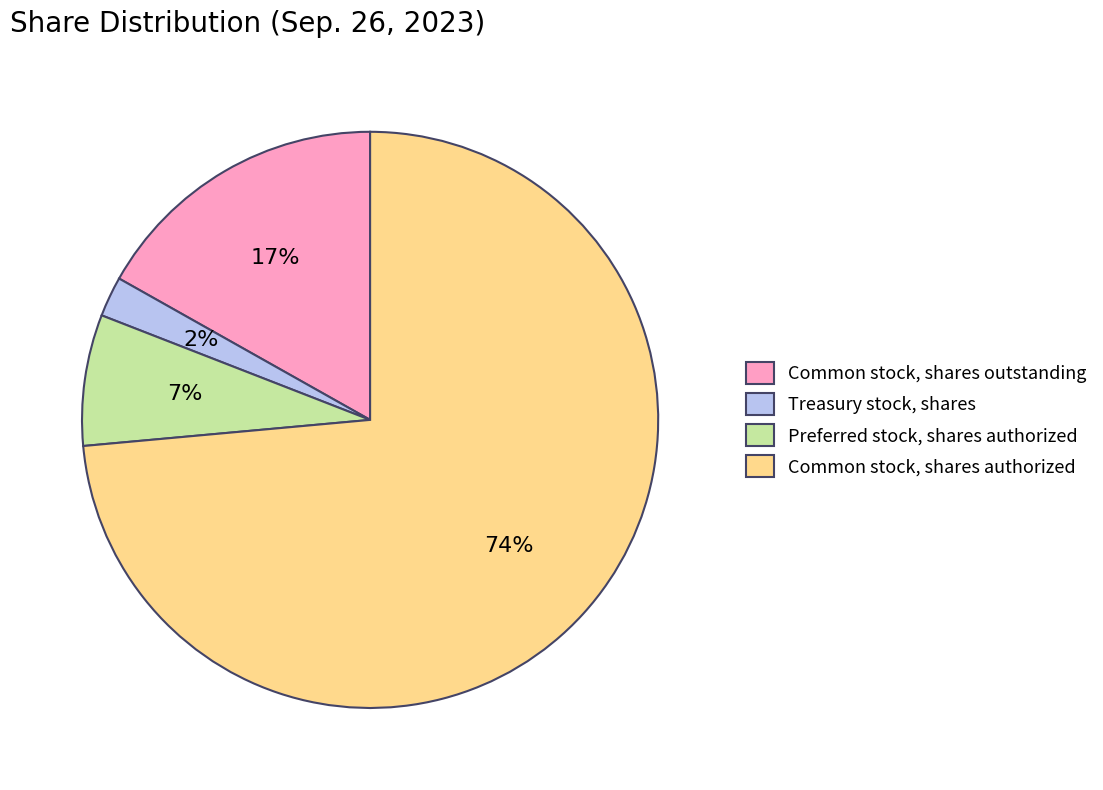

Combined, do Preferred stock, shares authorized and Common stock, shares outstanding account for over 50%?

No